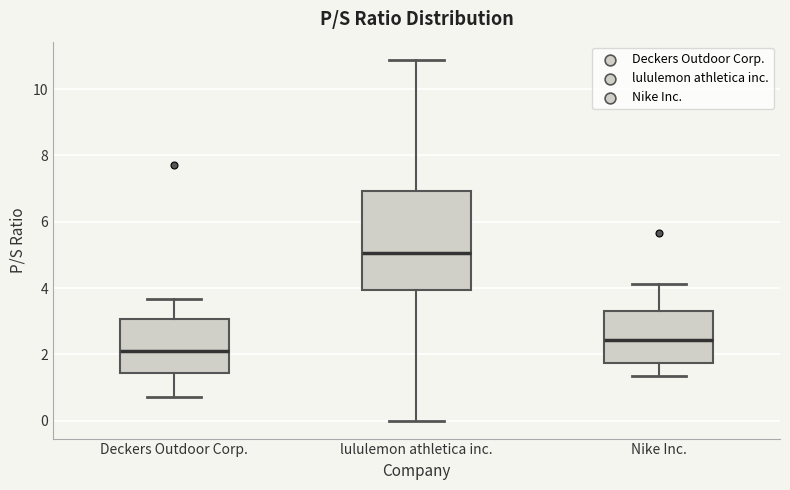

Which box's median line is the highest?

lululemon athletica inc.